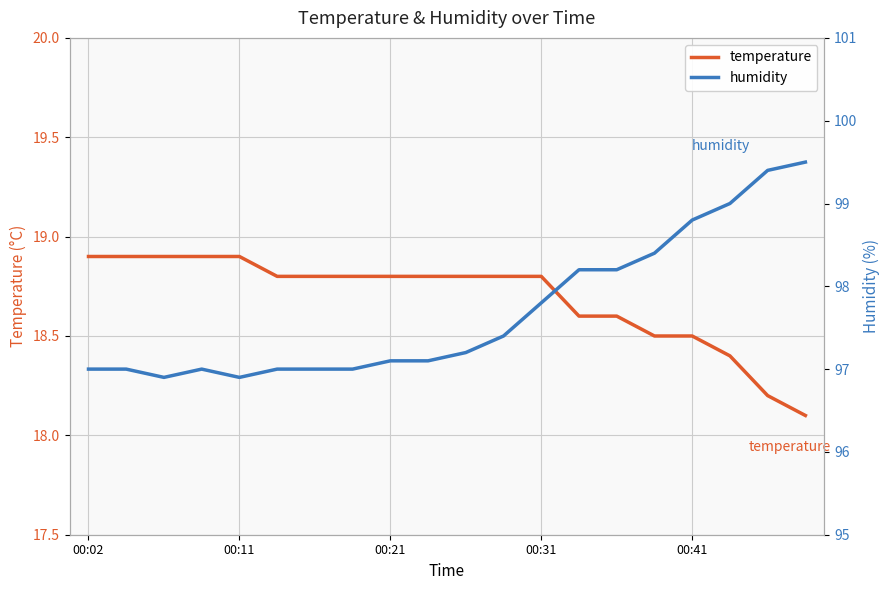

True or false: temperature has more than 1 interior local peaks.

False